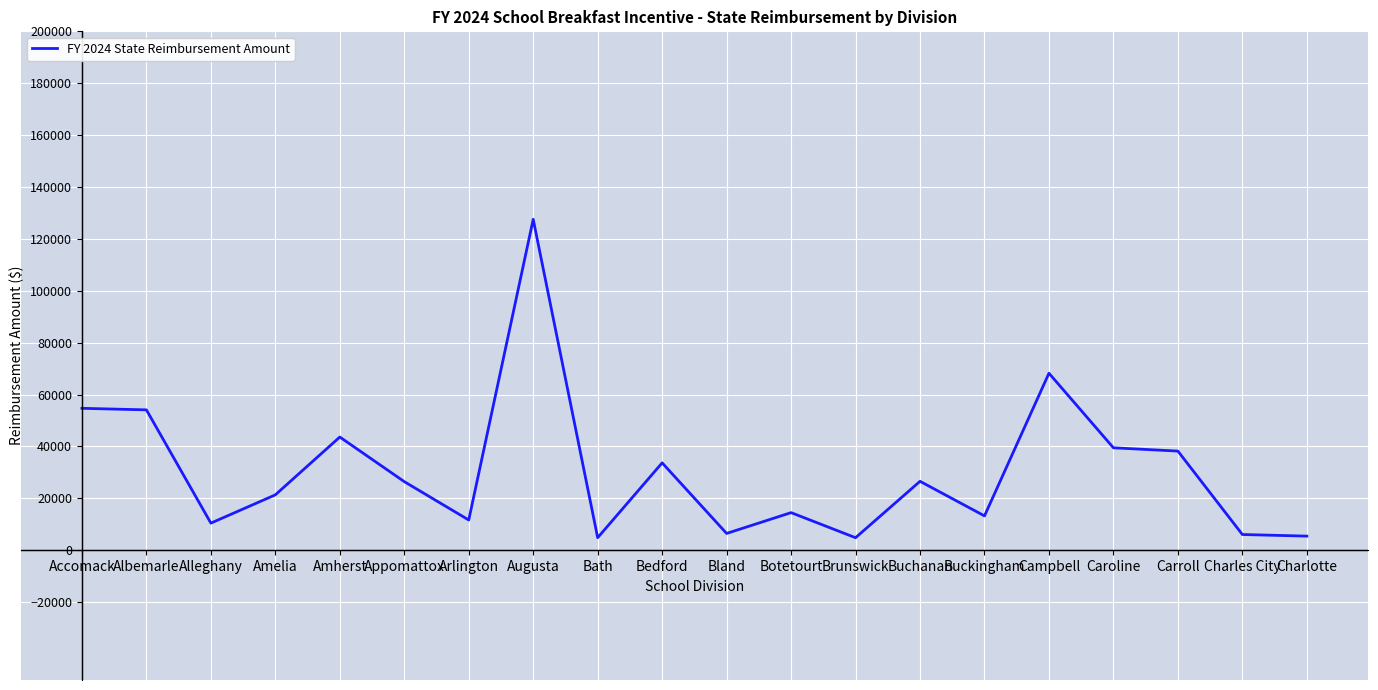

How many lines are shown in the chart?

1